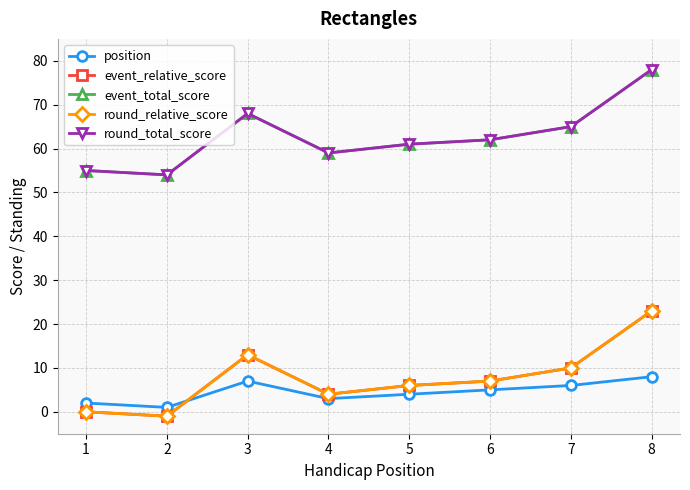

Is this an area chart (filled region under the line)?

No